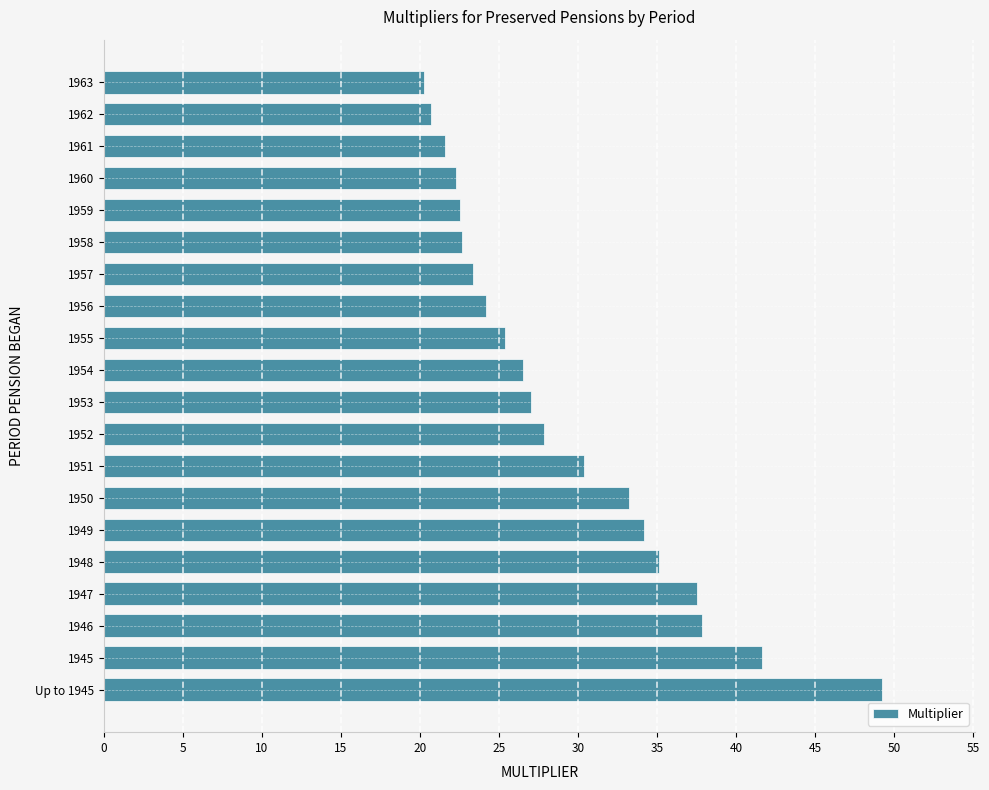

What is the ratio of the value at 1951 to the value at 1961?

1.4